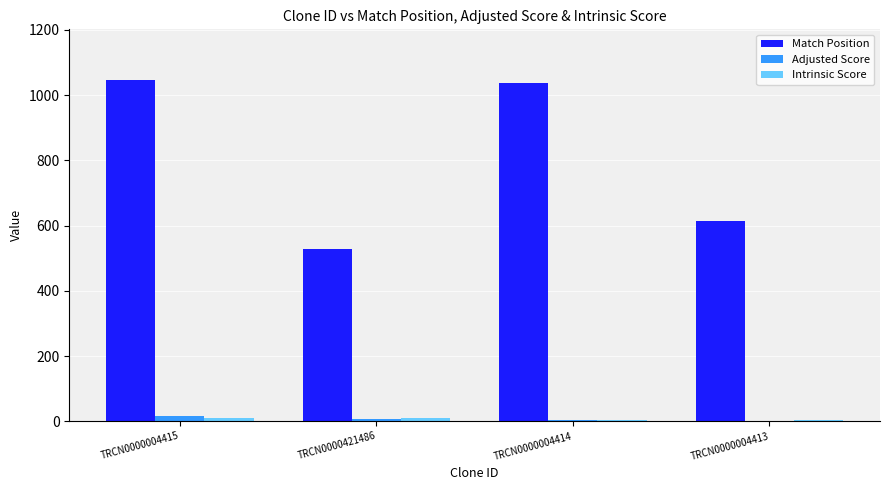

Where is Match Position nearest to the value 786?

TRCN0000004413